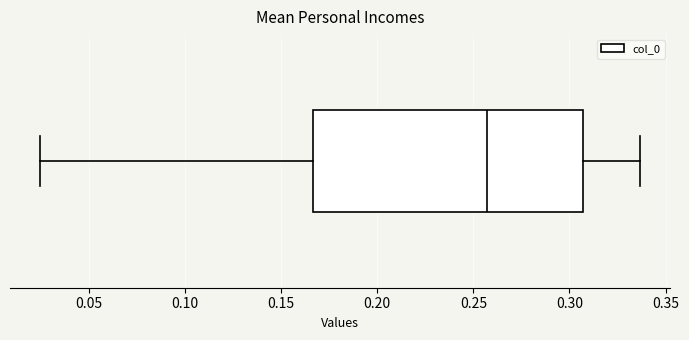

Where does the left whisker of the box end on the x-axis? The values are not printed on the chart, so give them approximately, as read against the axis.

0.025